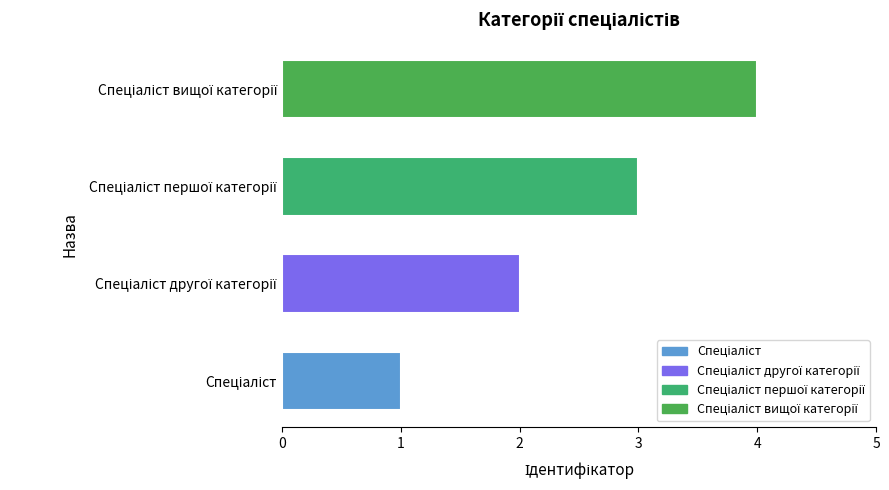

What is the difference between the maximum and minimum values?

3